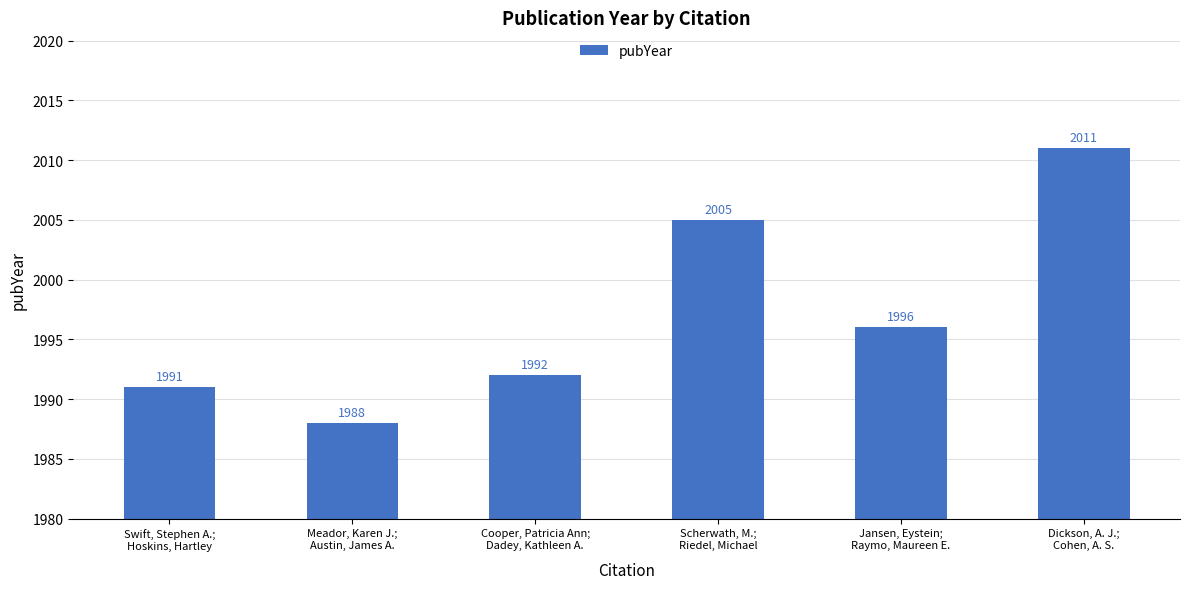

Where is the data nearest to the value 1999?

Jansen, Eystein;
Raymo, Maureen E.